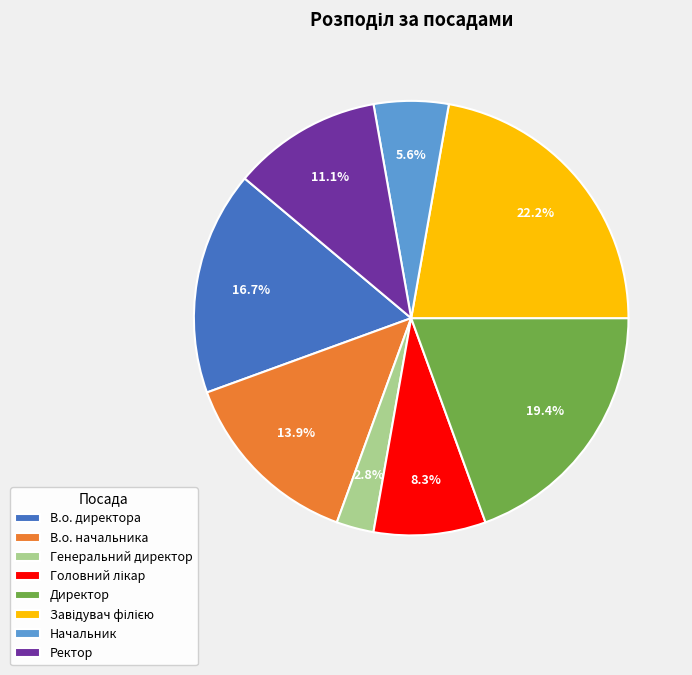

What percentage is the Начальник slice, to the nearest percent?

6%